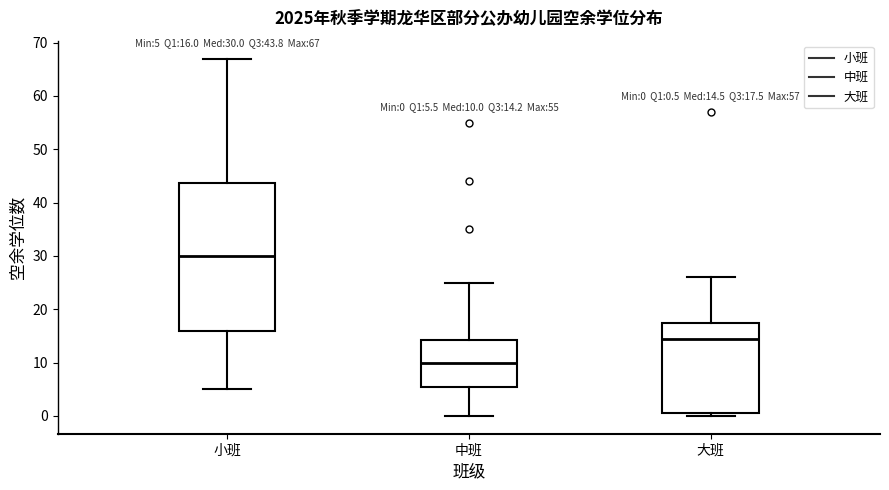

Which box is the tallest, from its lower edge to its upper edge?

小班